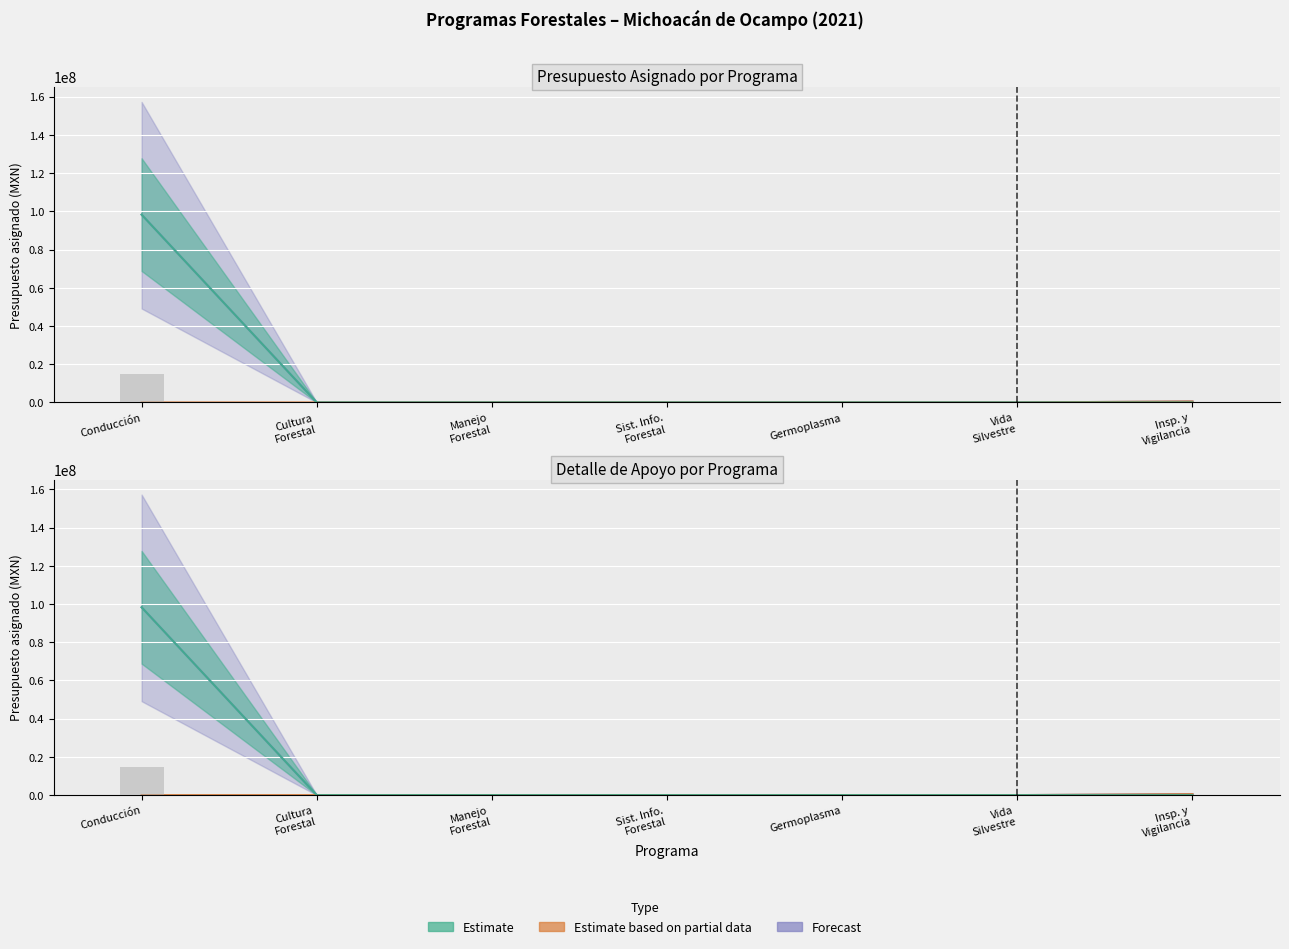

At Sist. Info. Forestal, list the series in order from largest to smallest.

Estimate, Estimate based on partial data, Forecast